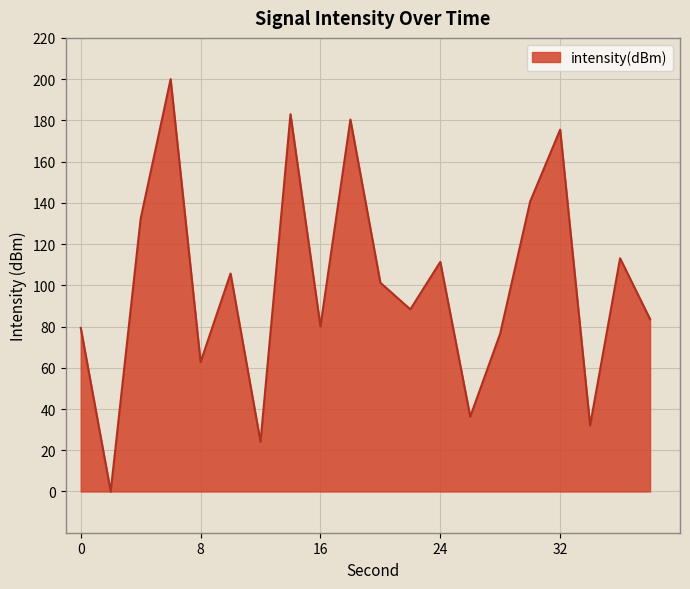

What is the maximum value shown in the chart?

200.0